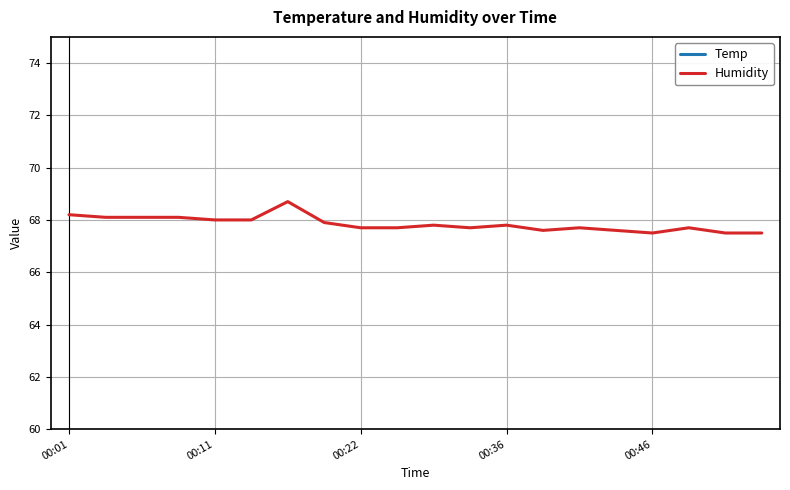

True or false: Temp has more than 0 interior local peaks.

False